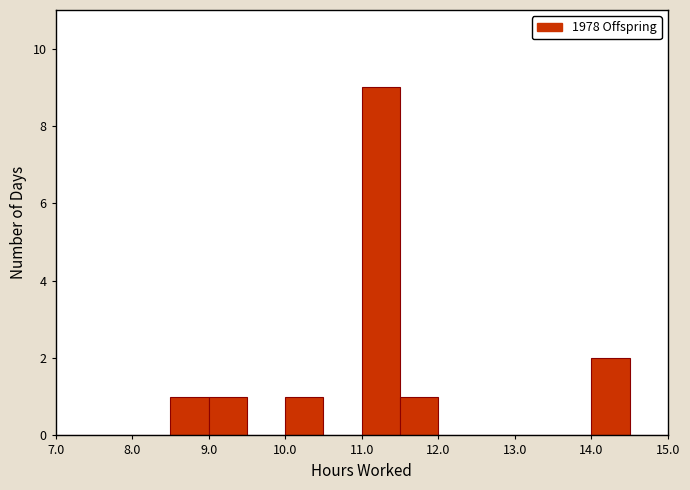

Reading left to right, list every bar in this chart as the range it spans on the x-axis followed by its height. The values are not printed on the chart, so give them approximately, as read against the axis.

7.0 to 7.5: 0
7.5 to 8.0: 0
8.0 to 8.5: 0
8.5 to 9.0: 1
9.0 to 9.5: 1
9.5 to 10.0: 0
10.0 to 10.5: 1
10.5 to 11.0: 0
11.0 to 11.5: 9
11.5 to 12.0: 1
12.0 to 12.5: 0
12.5 to 13.0: 0
13.0 to 13.5: 0
13.5 to 14.0: 0
14.0 to 14.5: 2
14.5 to 15.0: 0